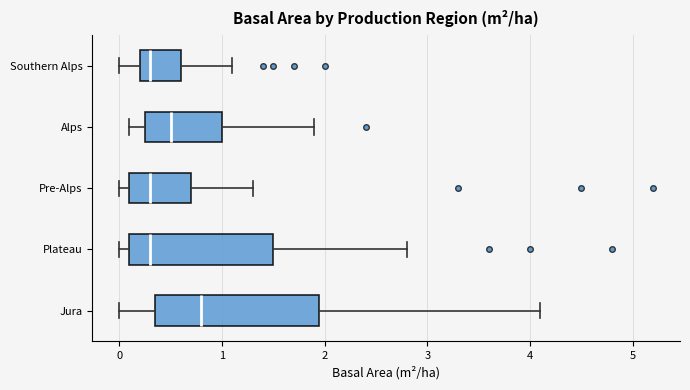

Reading bottom to top, transcribe this box plot: for each box, give where its median line is, the range the box spans, and where its two whiskers end, as read against the x-axis. The values are not printed on the chart, so give them approximately, as read against the axis.

Jura: median 0.8, box 0.4 to 2.0, whiskers 0.0 to 4.1
Plateau: median 0.3, box 0.1 to 1.5, whiskers 0.0 to 2.8
Pre-Alps: median 0.3, box 0.1 to 0.7, whiskers 0.0 to 1.3
Alps: median 0.5, box 0.3 to 1.0, whiskers 0.1 to 1.9
Southern Alps: median 0.3, box 0.2 to 0.6, whiskers 0.0 to 1.1